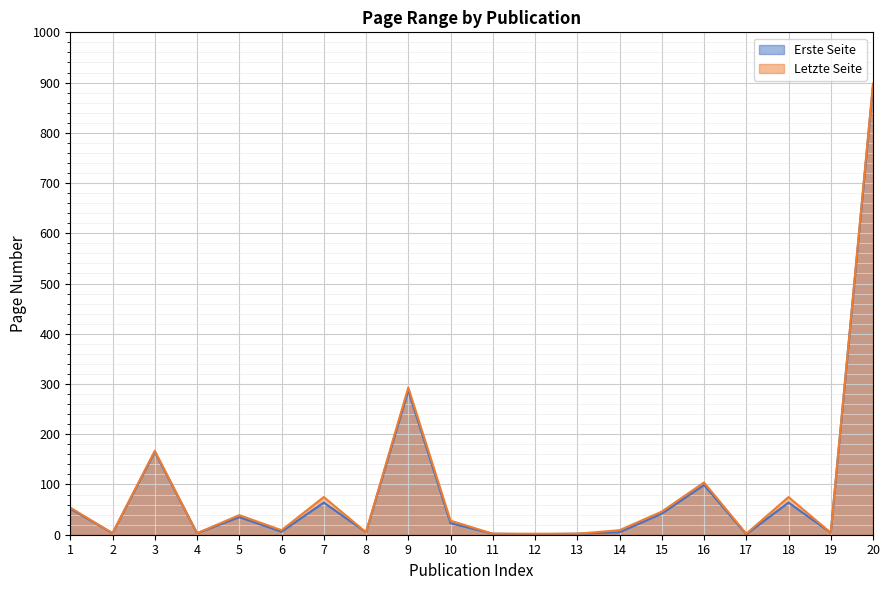

Which series has the widest spread of values?

Letzte Seite